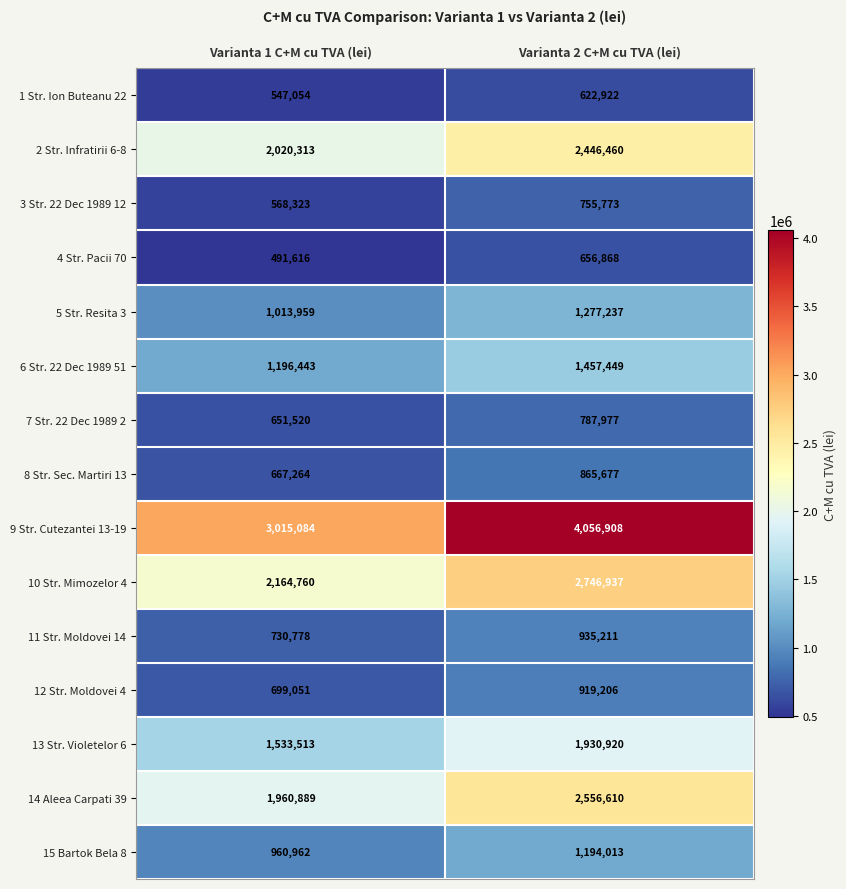

At how many categories does at least one series exceed 2915465?

2